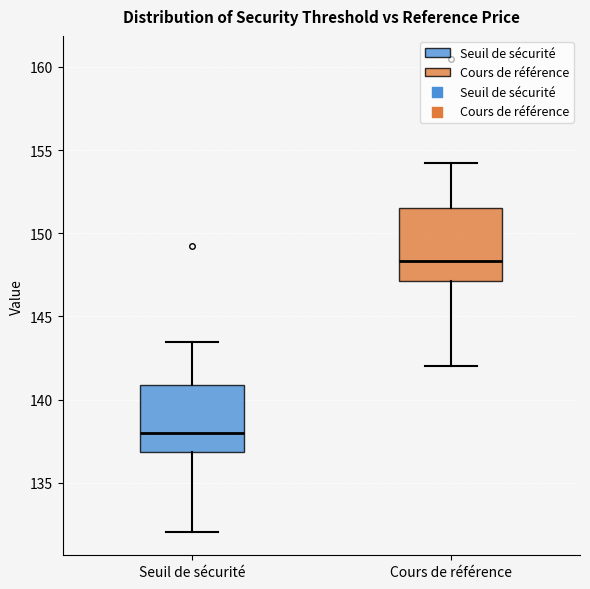

Reading left to right, read every box against the y-axis: the position of its median line, the range the box covers, and the ends of its whiskers. The values are not printed on the chart, so give them approximately, as read against the axis.

Seuil de sécurité: median 138.0, box 137.0 to 141.0, whiskers 132.0 to 143.5
Cours de référence: median 148.5, box 147.0 to 151.5, whiskers 142.0 to 154.5